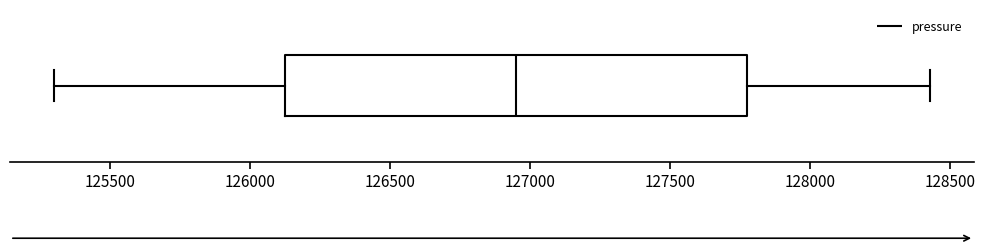

Transcribe this box plot: give where the median line is, the range the box spans, and where the two whiskers end, as read against the x-axis. The values are not printed on the chart, so give them approximately, as read against the axis.

median 126950, box 126150 to 127800, whiskers 125300 to 128450